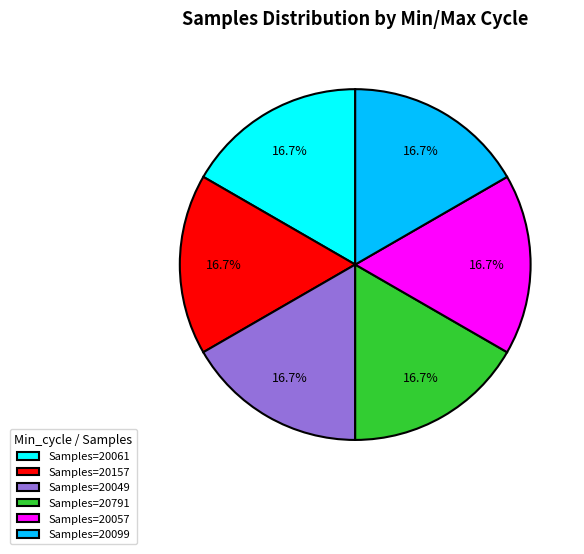

What is the ratio of the value at Samples=20099 to the value at Samples=20791?

1.0